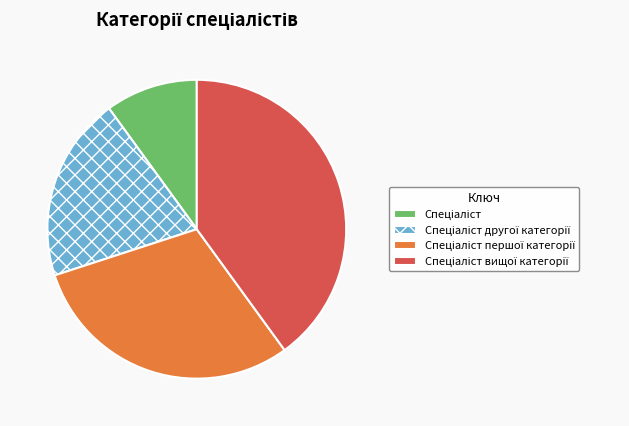

Is there any slice that represents more than half of the pie?

No